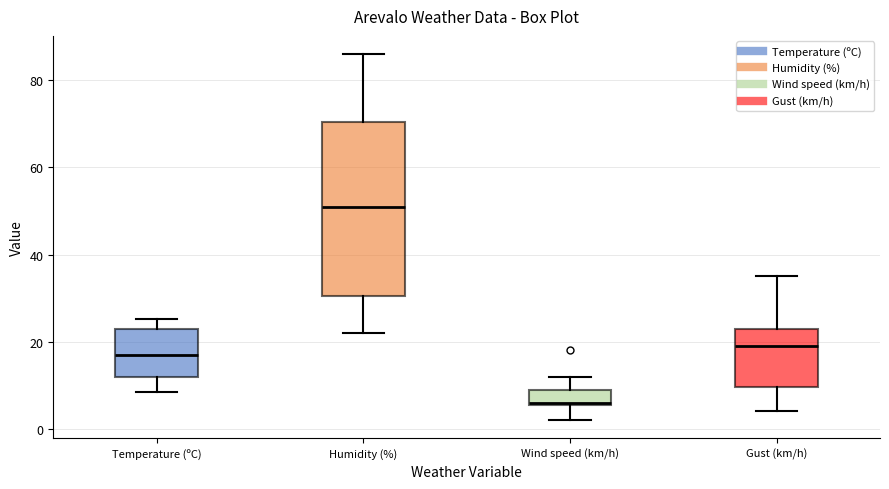

Which box is the tallest, from its lower edge to its upper edge?

Humidity (%)